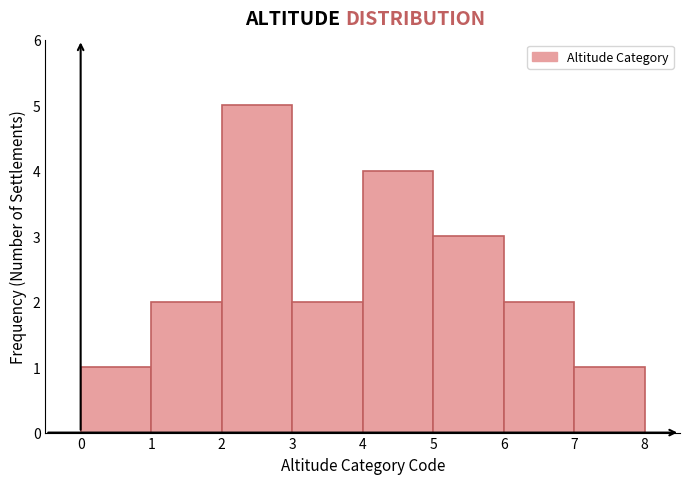

Reading left to right, list every bar in this chart as the range it spans on the x-axis followed by its height. The values are not printed on the chart, so give them approximately, as read against the axis.

0 to 1: 1
1 to 2: 2
2 to 3: 5
3 to 4: 2
4 to 5: 4
5 to 6: 3
6 to 7: 2
7 to 8: 1